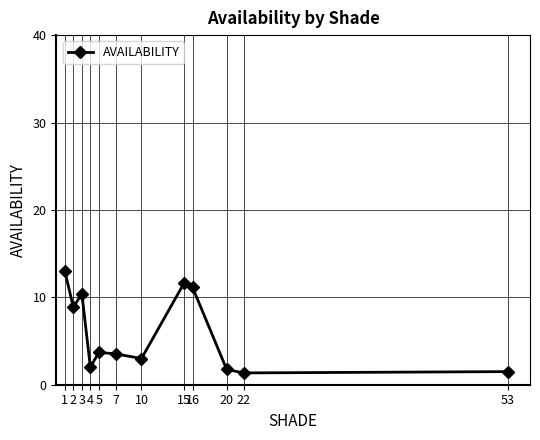

How many data points does each series have?

12